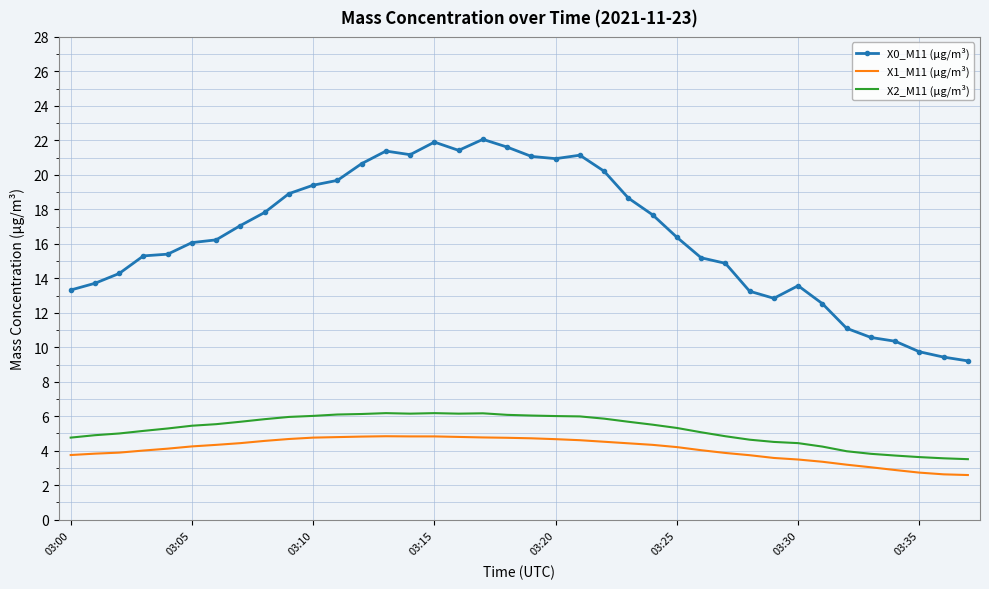

List the series in order of their peak value, highest first.

X0_M11 (μg/m³), X2_M11 (μg/m³), X1_M11 (μg/m³)